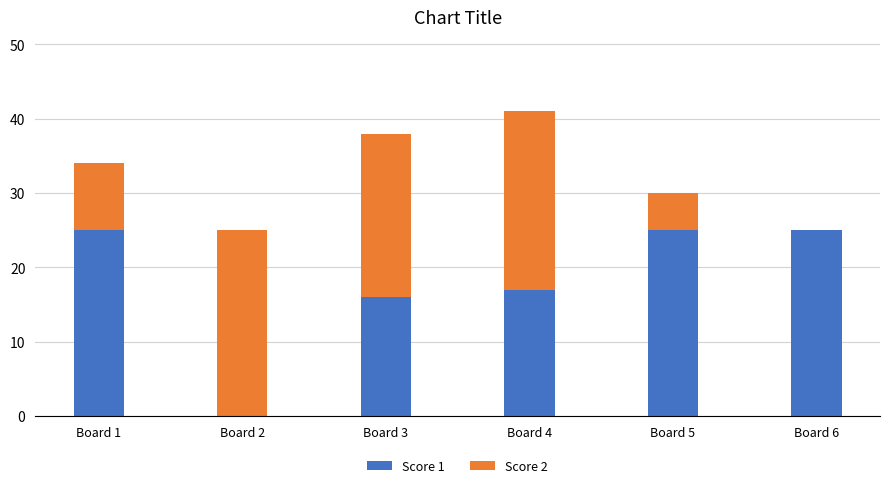

Is it true that Score 1 equals 17 at Board 4?

True